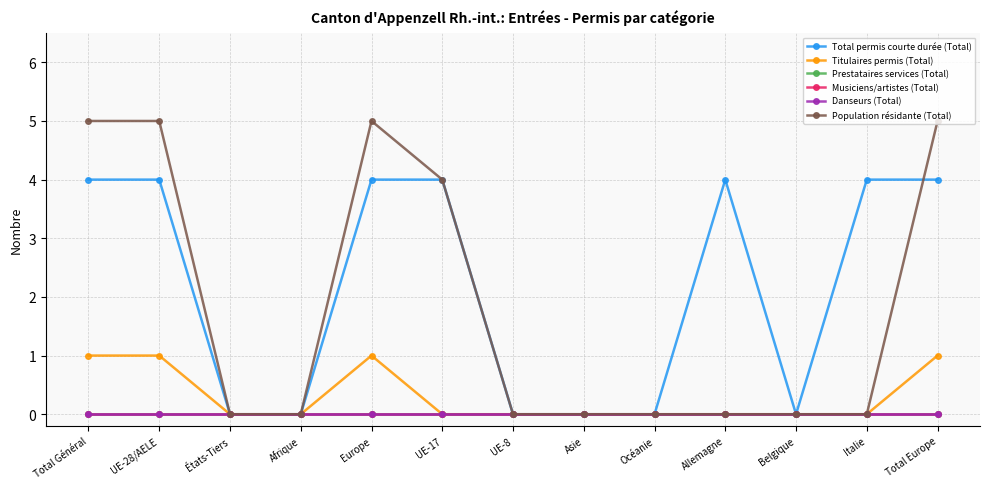

Does the chart have visible grid lines?

Yes